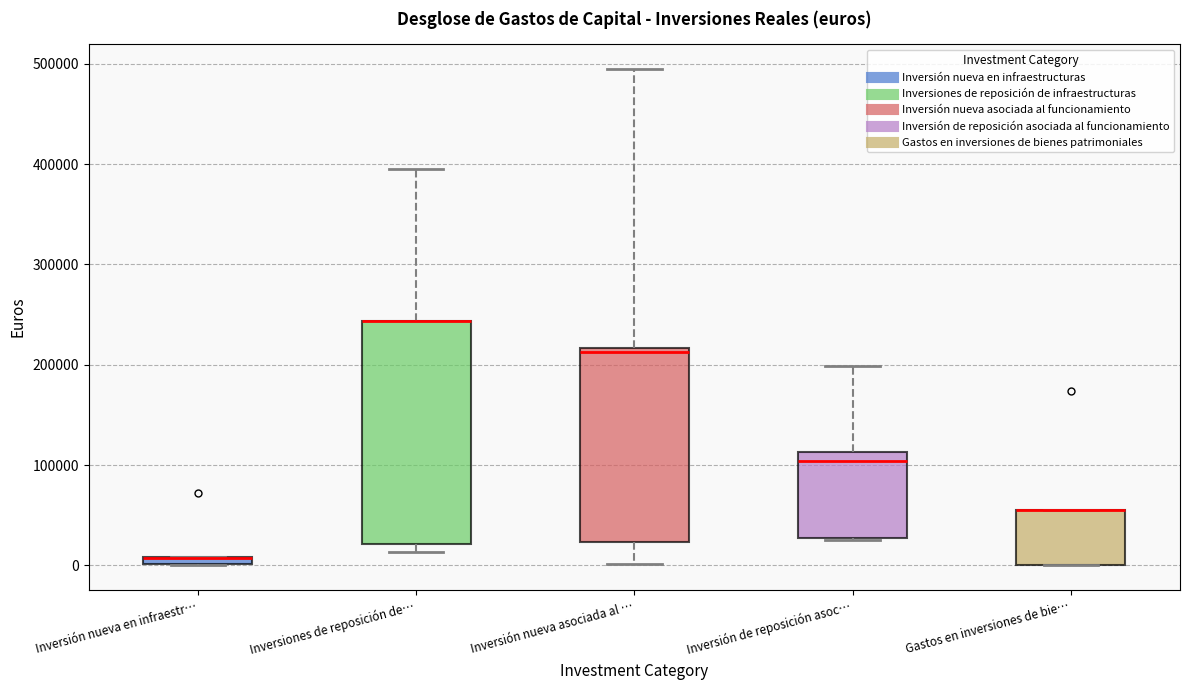

Where is the lower edge of the box for Inversión nueva en infraestr… on the y-axis? The values are not printed on the chart, so give them approximately, as read against the axis.

0